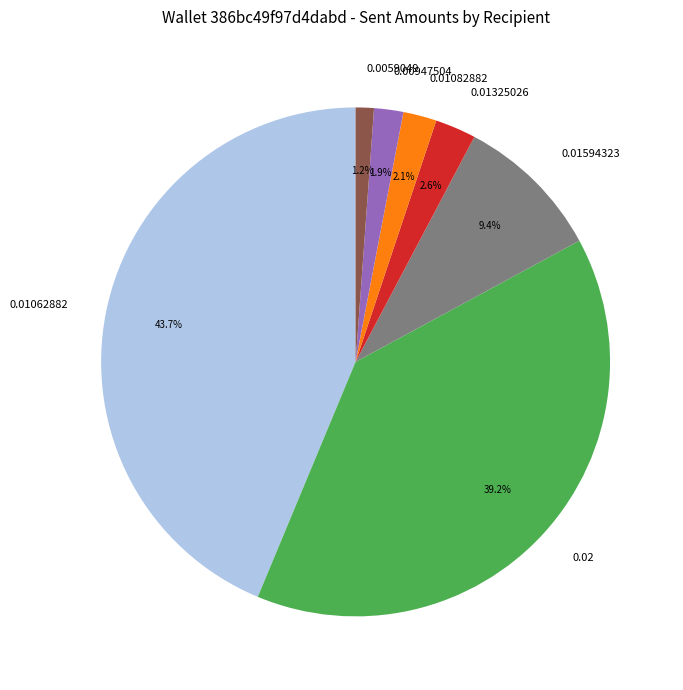

Which slice is the smallest?

0.0059049